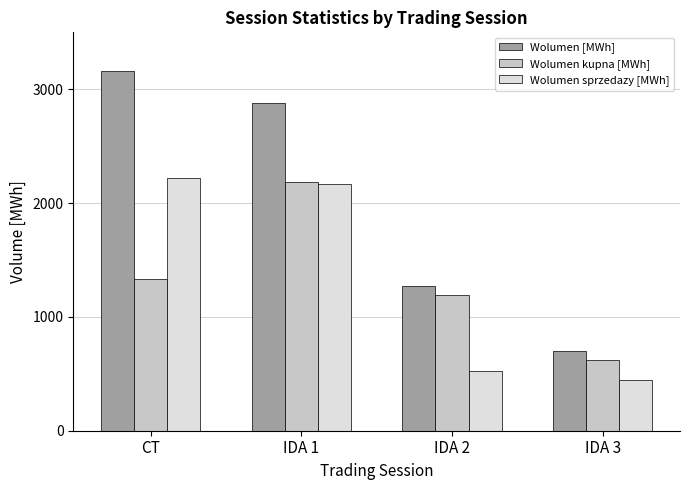

Is it true that Wolumen kupna [MWh] equals 2185.8 at IDA 1?

True